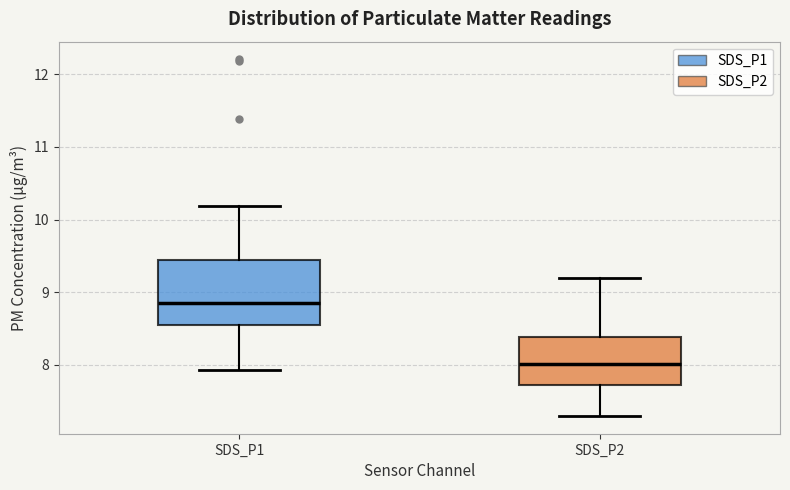

Where does the upper whisker of the box for SDS_P2 end on the y-axis? The values are not printed on the chart, so give them approximately, as read against the axis.

9.2